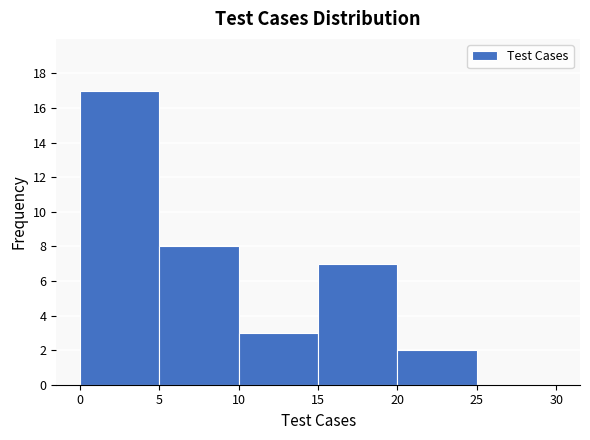

Which range on the x-axis has the tallest bar?

0 to 5